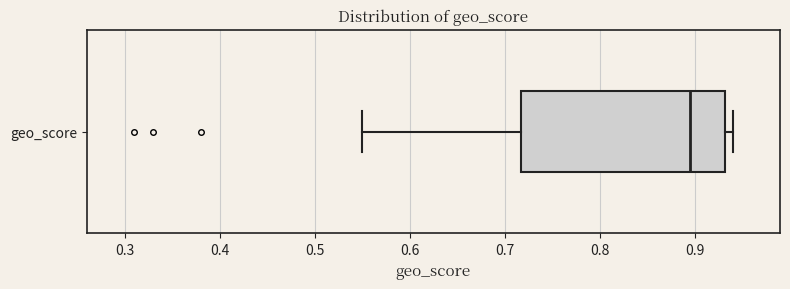

Read this box plot against the x-axis: the position of the median line, the range covered by the box, and the ends of both whiskers. The values are not printed on the chart, so give them approximately, as read against the axis.

median 0.90, box 0.72 to 0.93, whiskers 0.55 to 0.94